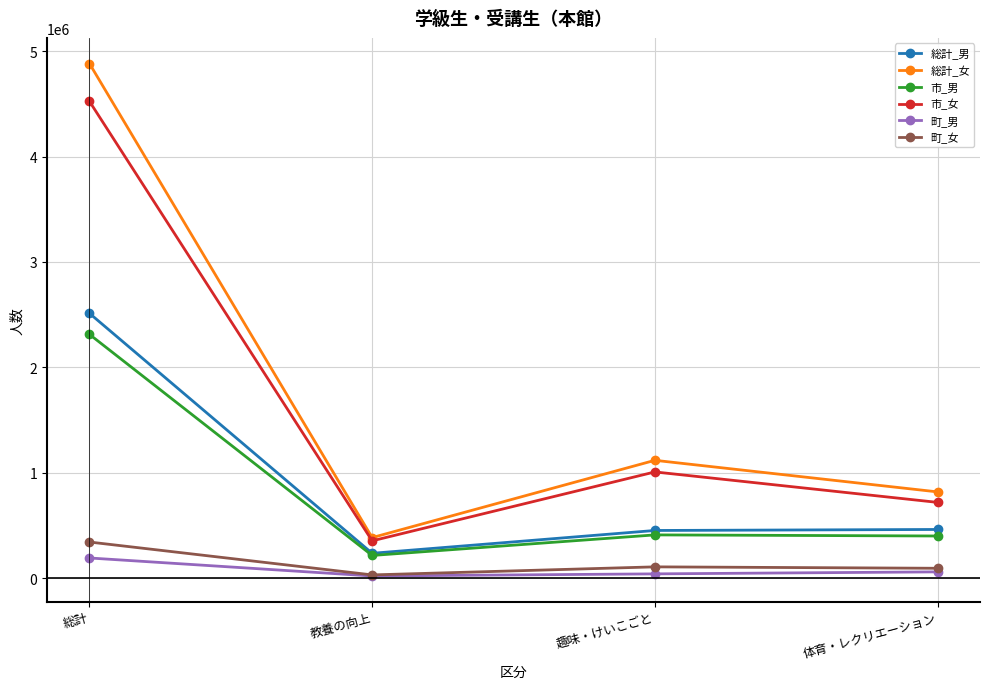

Which series has the widest spread of values?

総計_女